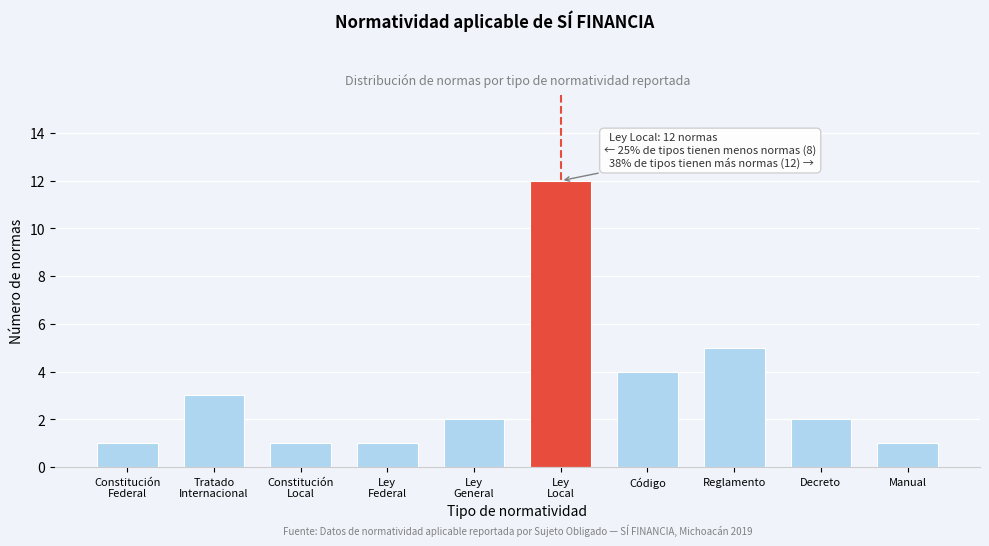

Reading left to right, extract all data points from this chart.

1	3	1	1	2	12	4	5	2	1